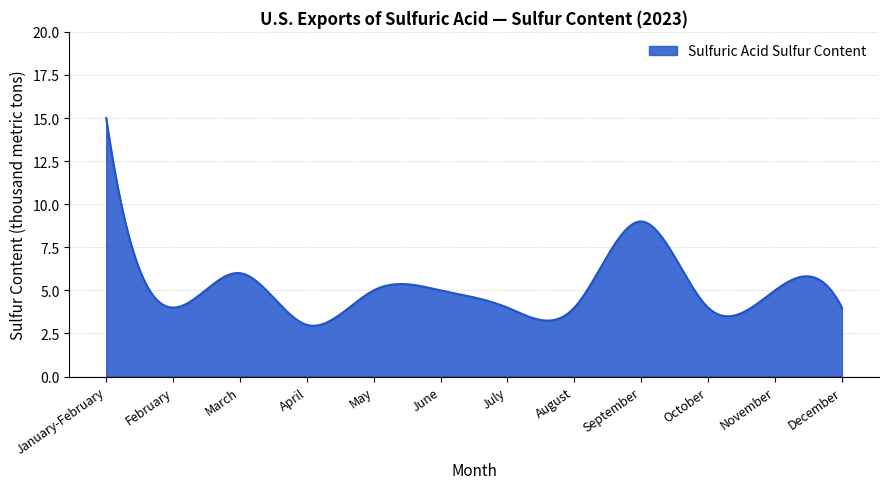

What is the difference between the maximum and minimum values?

12.1